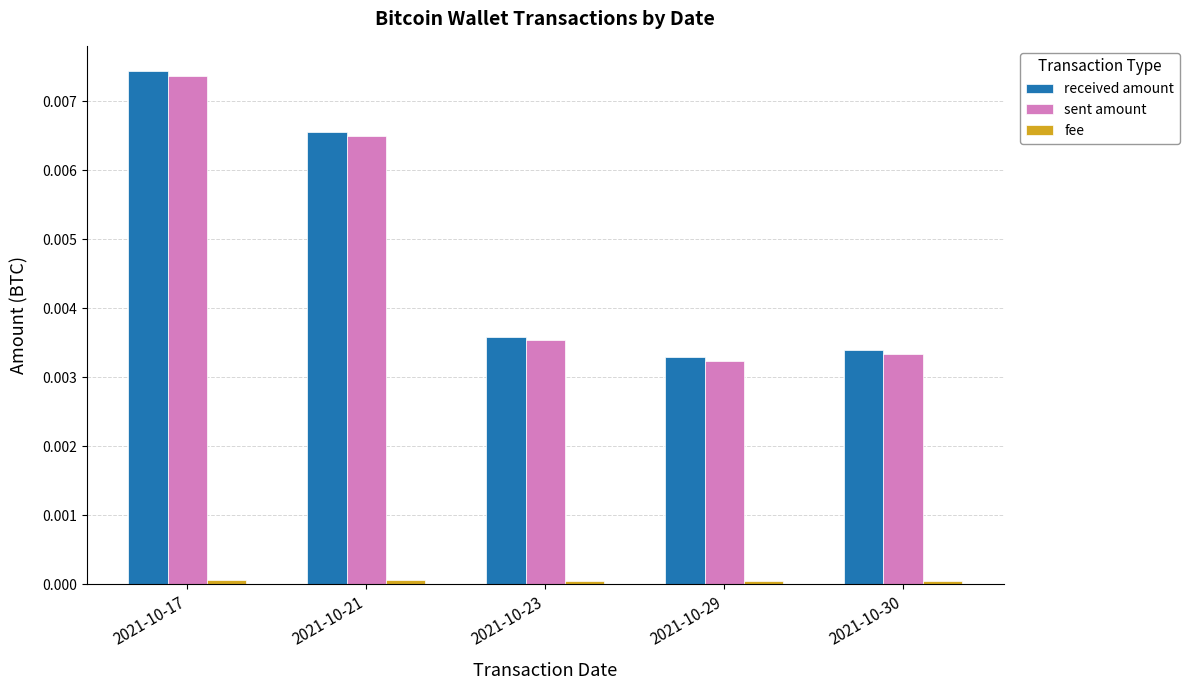

Which series has the largest range (max minus min)?

received amount